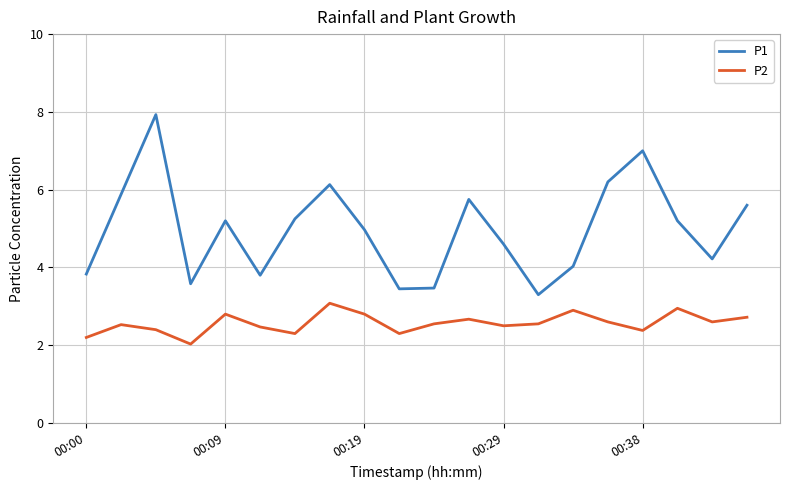

Which series has the widest spread of values?

P1